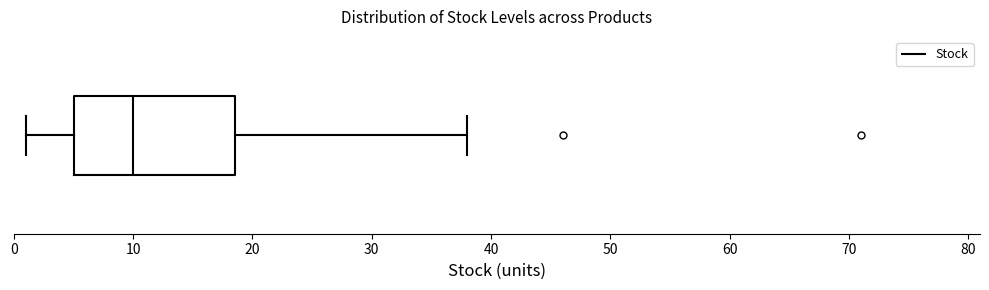

Read this box plot against the x-axis: the position of the median line, the range covered by the box, and the ends of both whiskers. The values are not printed on the chart, so give them approximately, as read against the axis.

median 10, box 5 to 19, whiskers 1 to 38